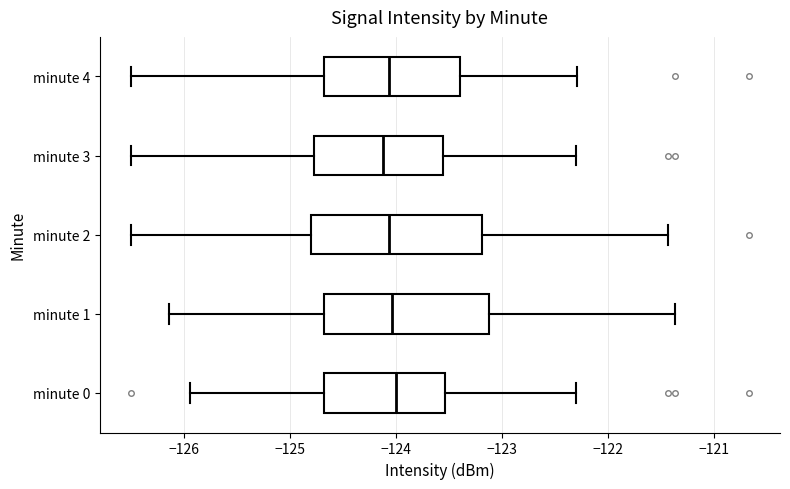

Reading bottom to top, read every box against the x-axis: the position of its median line, the range the box covers, and the ends of its whiskers. The values are not printed on the chart, so give them approximately, as read against the axis.

minute 0: median -124.0, box -124.7 to -123.5, whiskers -125.9 to -122.3
minute 1: median -124.0, box -124.7 to -123.1, whiskers -126.1 to -121.4
minute 2: median -124.1, box -124.8 to -123.2, whiskers -126.5 to -121.4
minute 3: median -124.1, box -124.8 to -123.6, whiskers -126.5 to -122.3
minute 4: median -124.1, box -124.7 to -123.4, whiskers -126.5 to -122.3